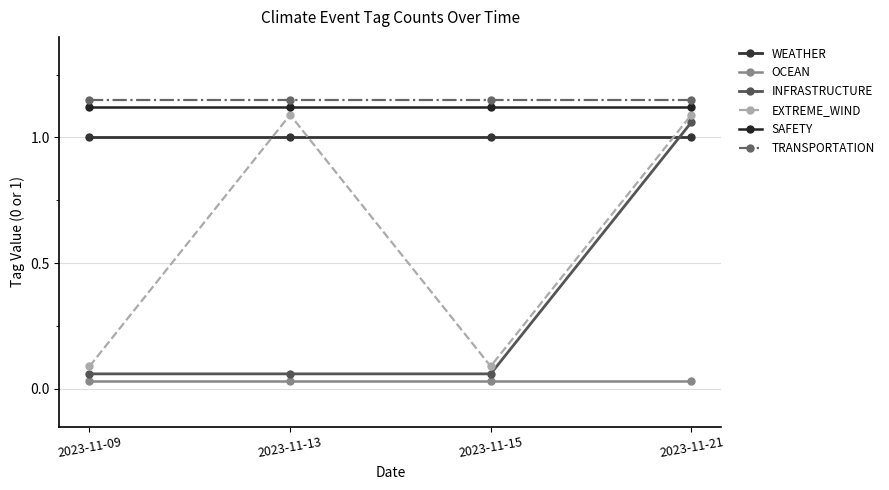

Reading right to left, list all the values displayed in this chart.

WEATHER: 2023-11-21=1.0	2023-11-15=1.0	2023-11-13=1.0	2023-11-09=1.0
OCEAN: 2023-11-21=0.0	2023-11-15=0.0	2023-11-13=0.0	2023-11-09=0.0
INFRASTRUCTURE: 2023-11-21=1.1	2023-11-15=0.1	2023-11-13=0.1	2023-11-09=0.1
EXTREME_WIND: 2023-11-21=1.1	2023-11-15=0.1	2023-11-13=1.1	2023-11-09=0.1
SAFETY: 2023-11-21=1.1	2023-11-15=1.1	2023-11-13=1.1	2023-11-09=1.1
TRANSPORTATION: 2023-11-21=1.1	2023-11-15=1.1	2023-11-13=1.1	2023-11-09=1.1